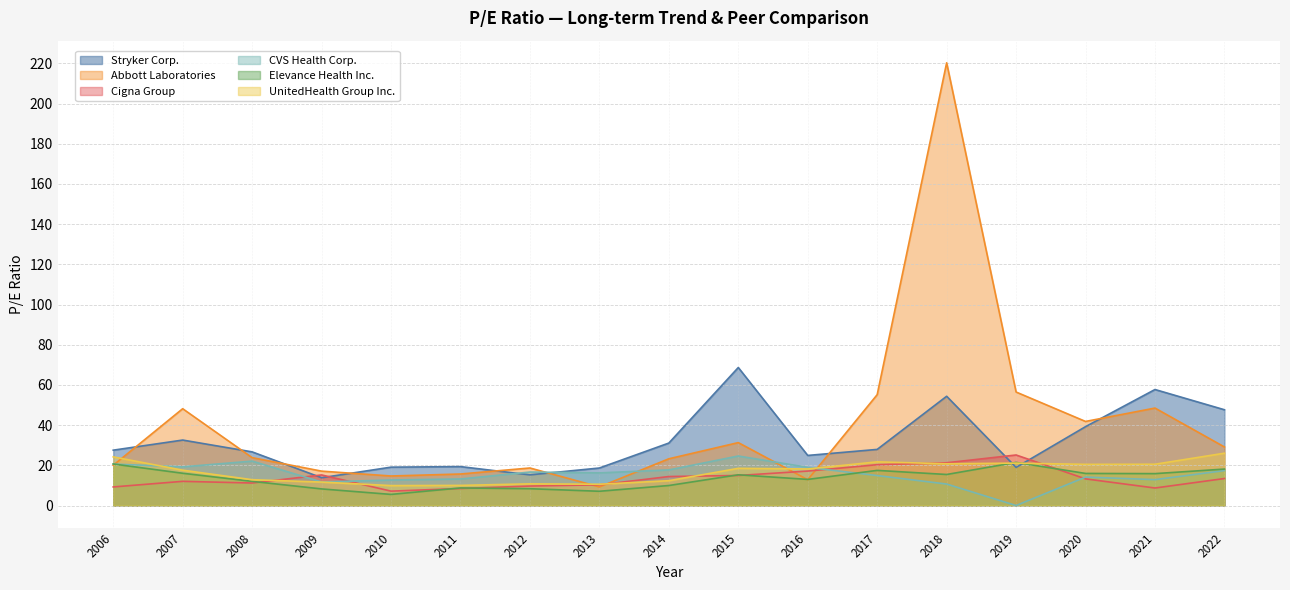

Between which two adjacent categories do Stryker Corp. and CVS Health Corp. first intersect?

2011 and 2012